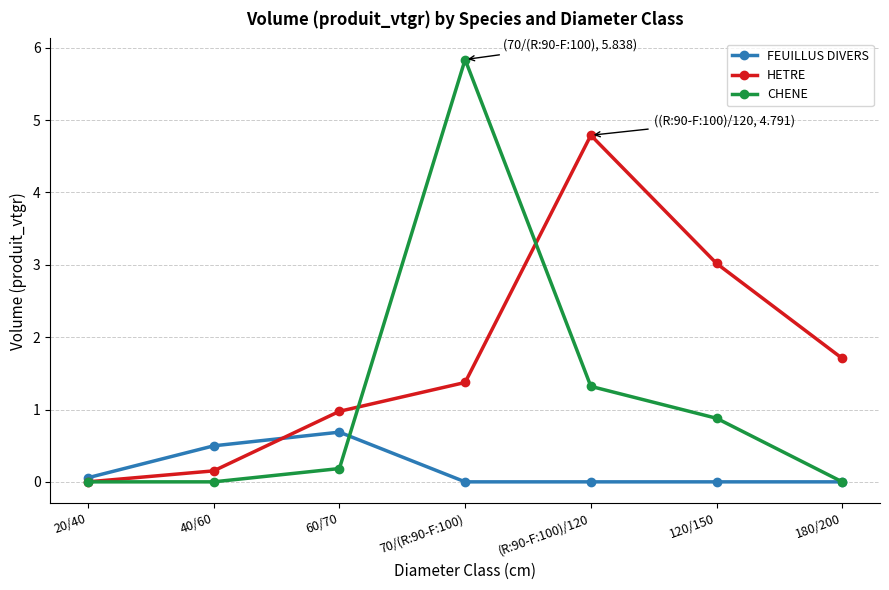

What is the difference between the HETRE values at 120/150 and 20/40?

3.0